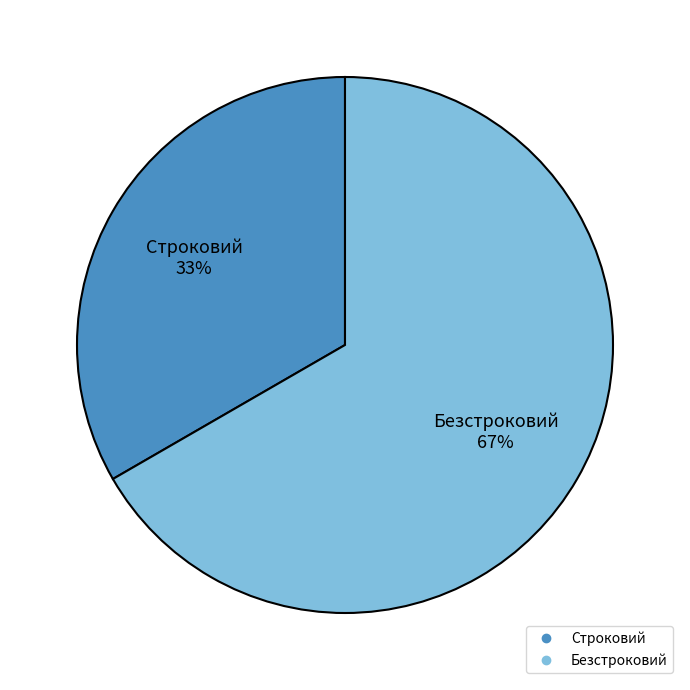

To the nearest percent, what is the combined percentage of Безстроковий and Строковий?

100%